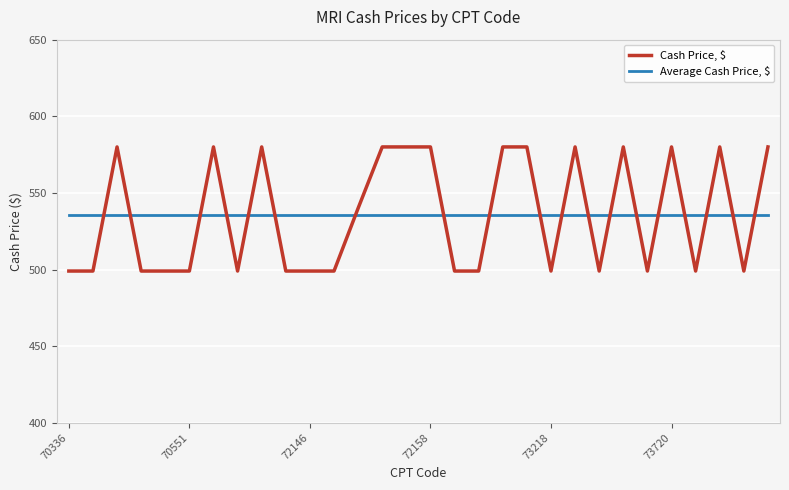

At how many categories does at least one series exceed 513?

30